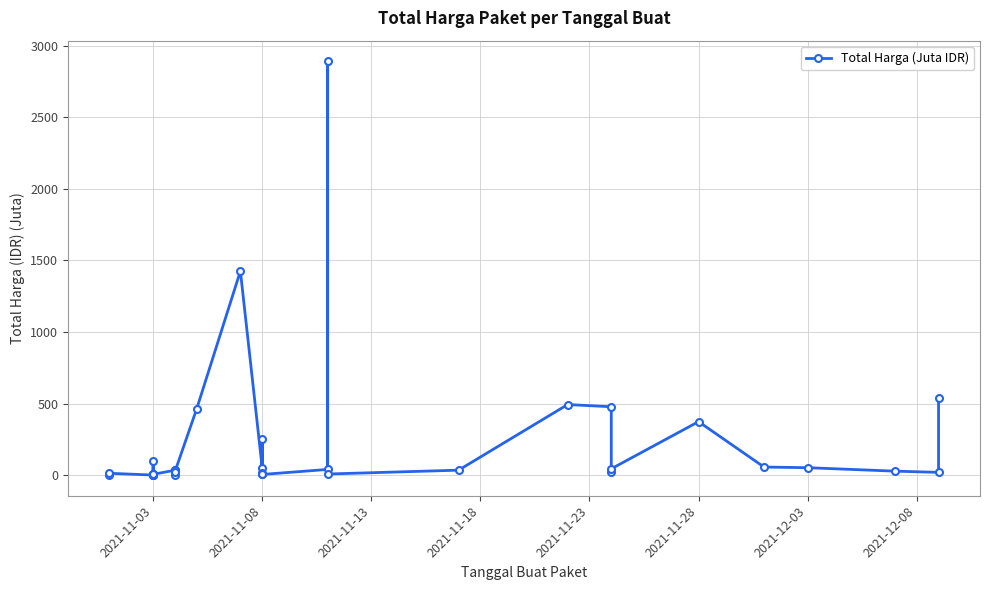

What is the smallest value displayed?

0.1